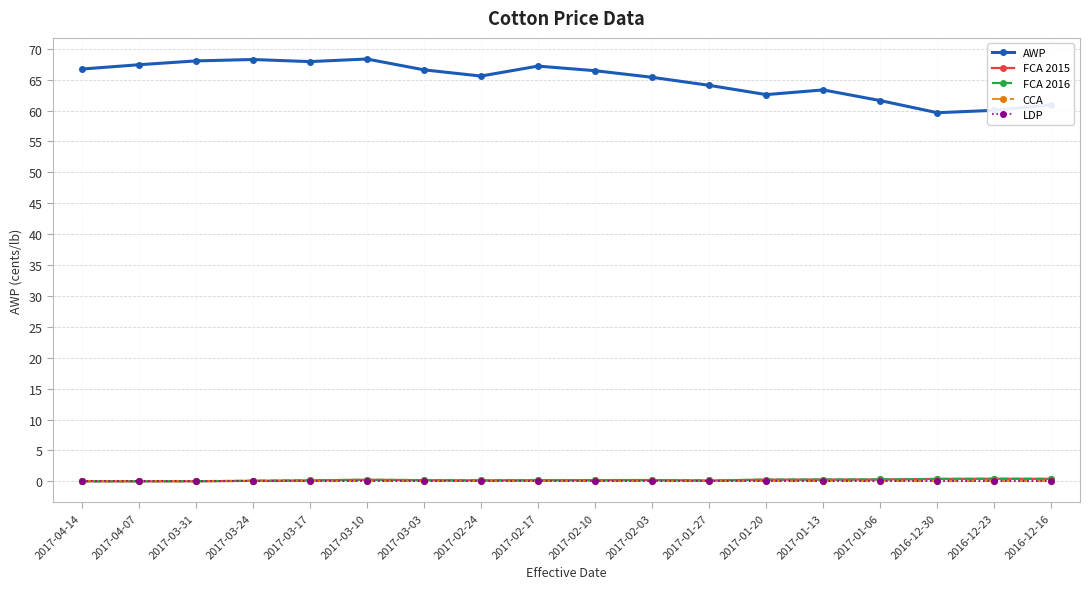

True or false: FCA 2015 has more than 0 interior local peaks.

True